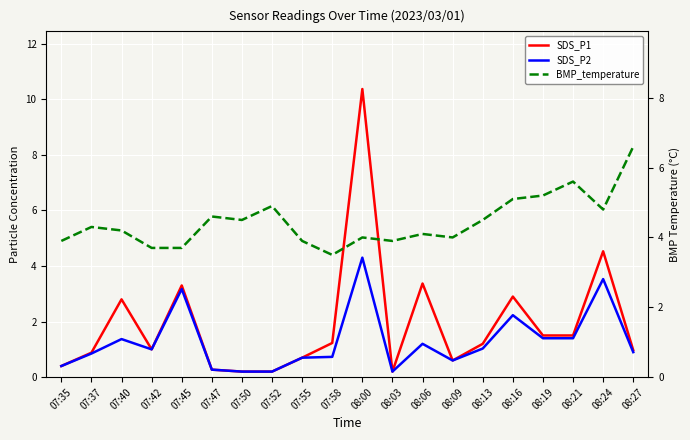

What is the spread (max minus min) of values at 08:19?

3.8